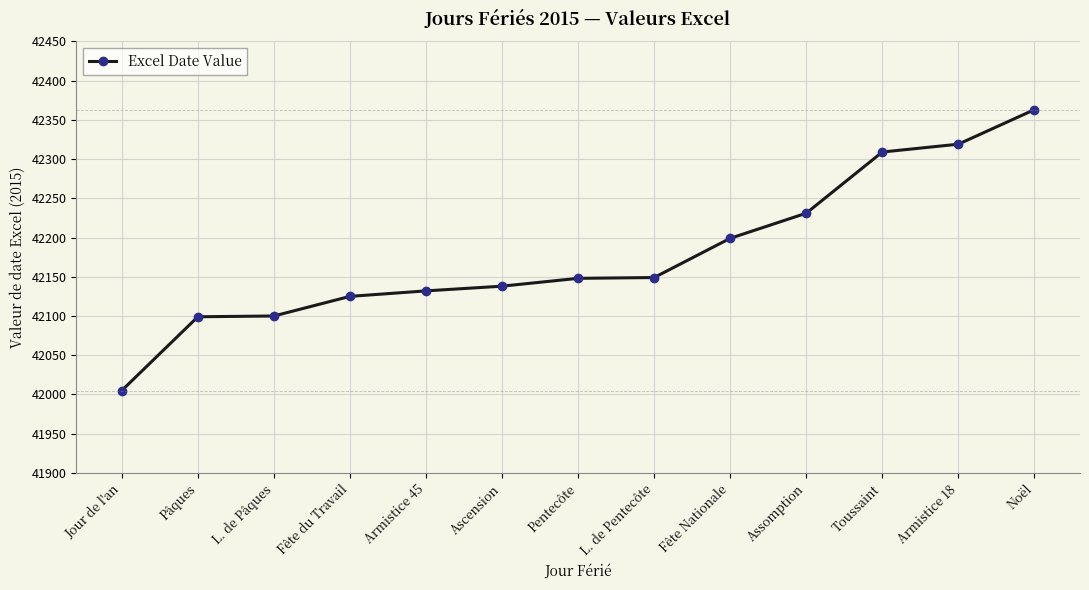

Which category has the highest value across all series?

Noël